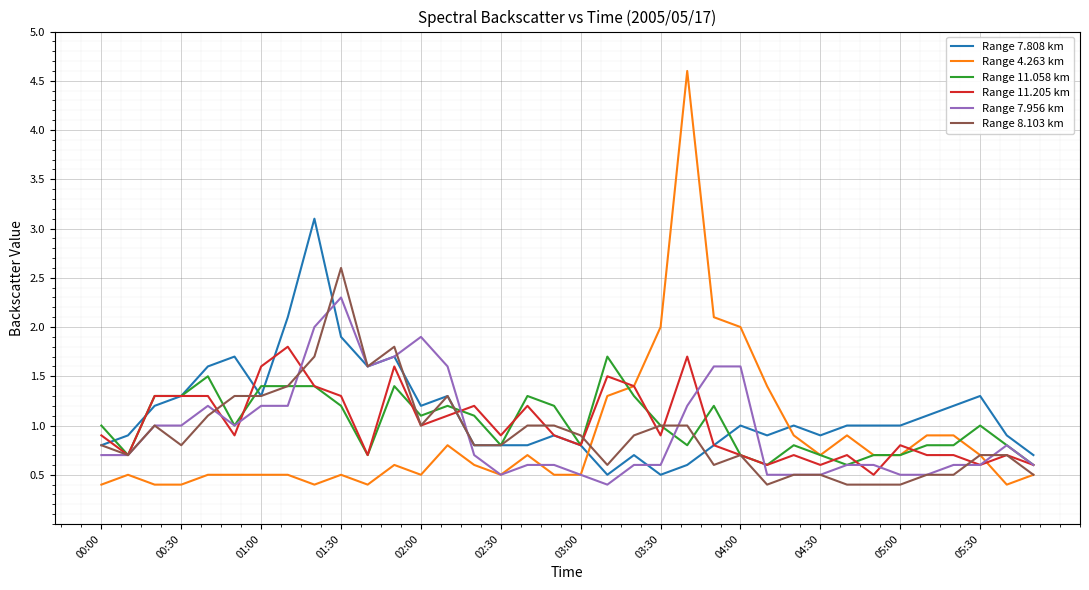

What is the minimum value shown in the chart?

0.4